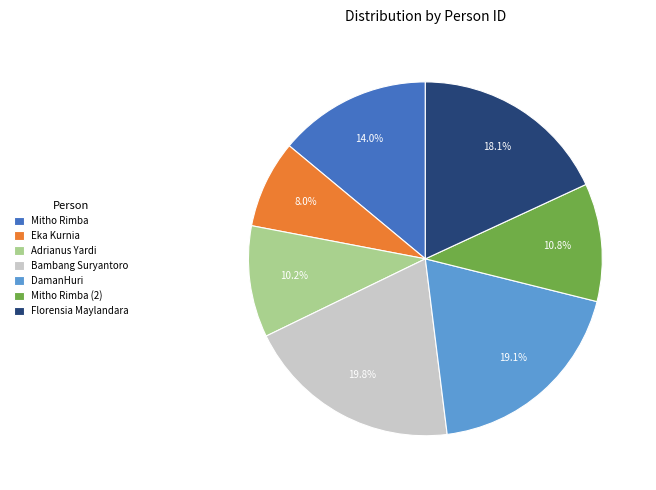

Is it true that Adrianus Yardi is 10% of the pie?

True